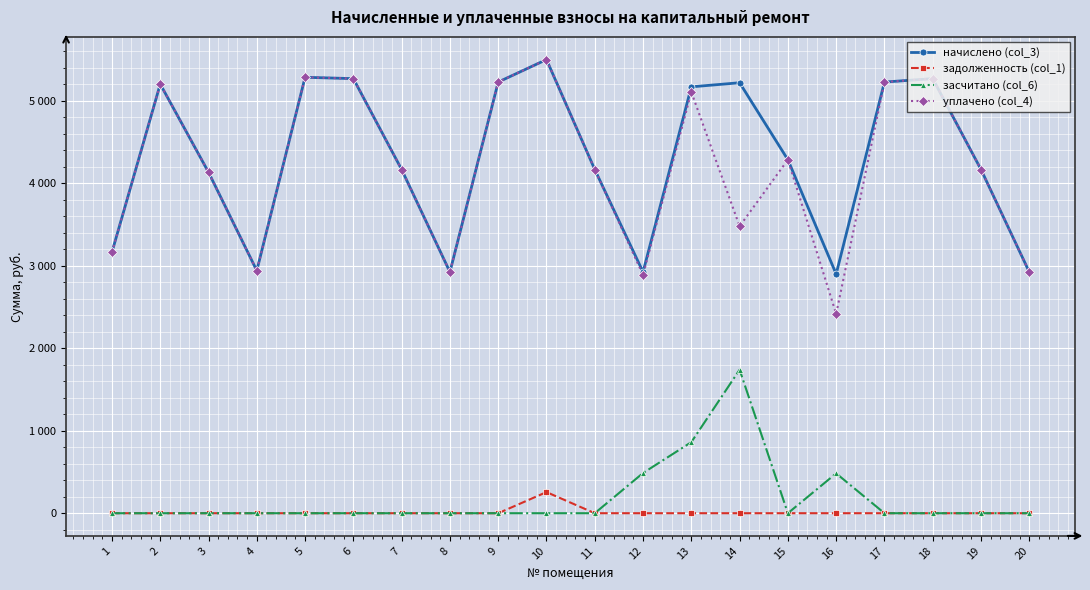

Between 1 and 18, which series saw the biggest shift?

начислено (col_3)